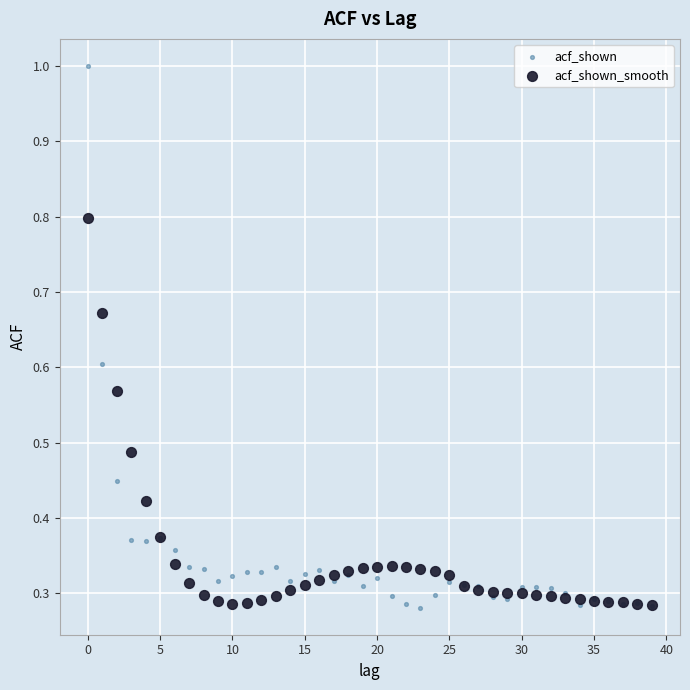

Which series has the largest Y range (max minus min)?

acf_shown